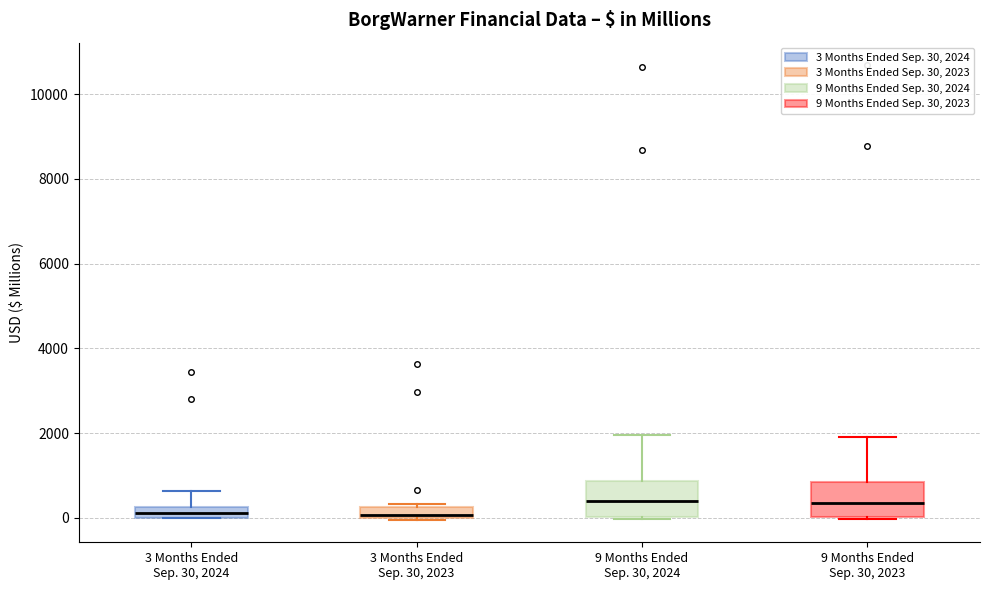

Where is the upper edge of the box for 9 Months Ended Sep. 30, 2023 on the y-axis? The values are not printed on the chart, so give them approximately, as read against the axis.

800